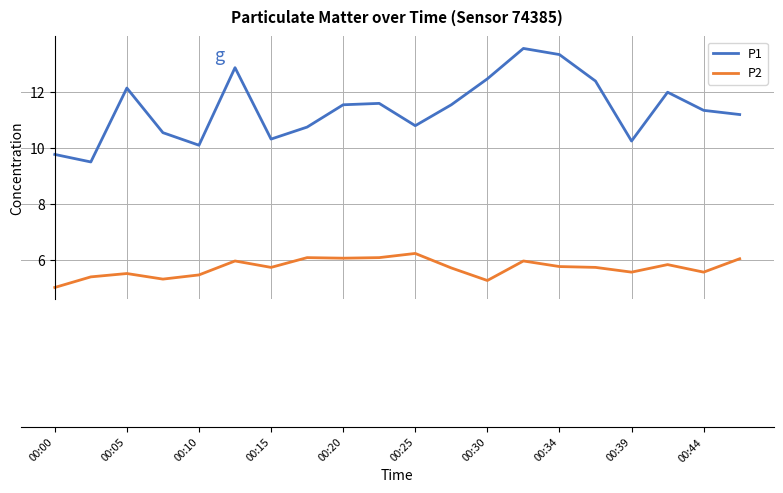

What are all the series names shown in the legend?

P1, P2